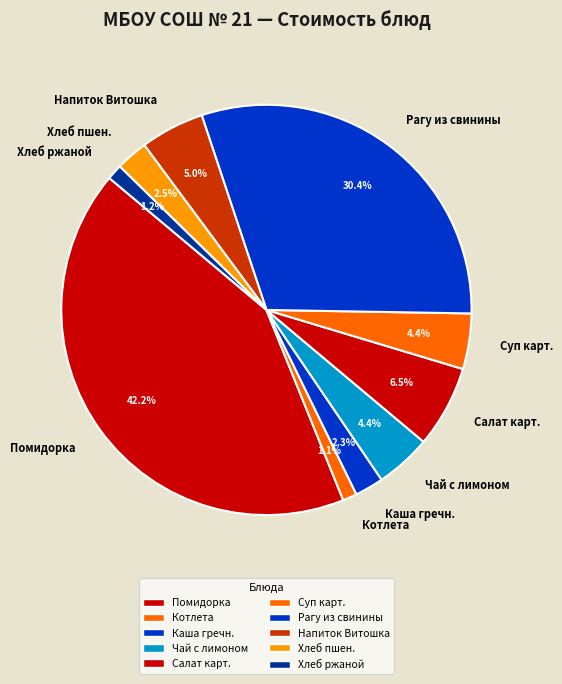

Between Котлета and Напиток Витошка, which is larger?

Напиток Витошка